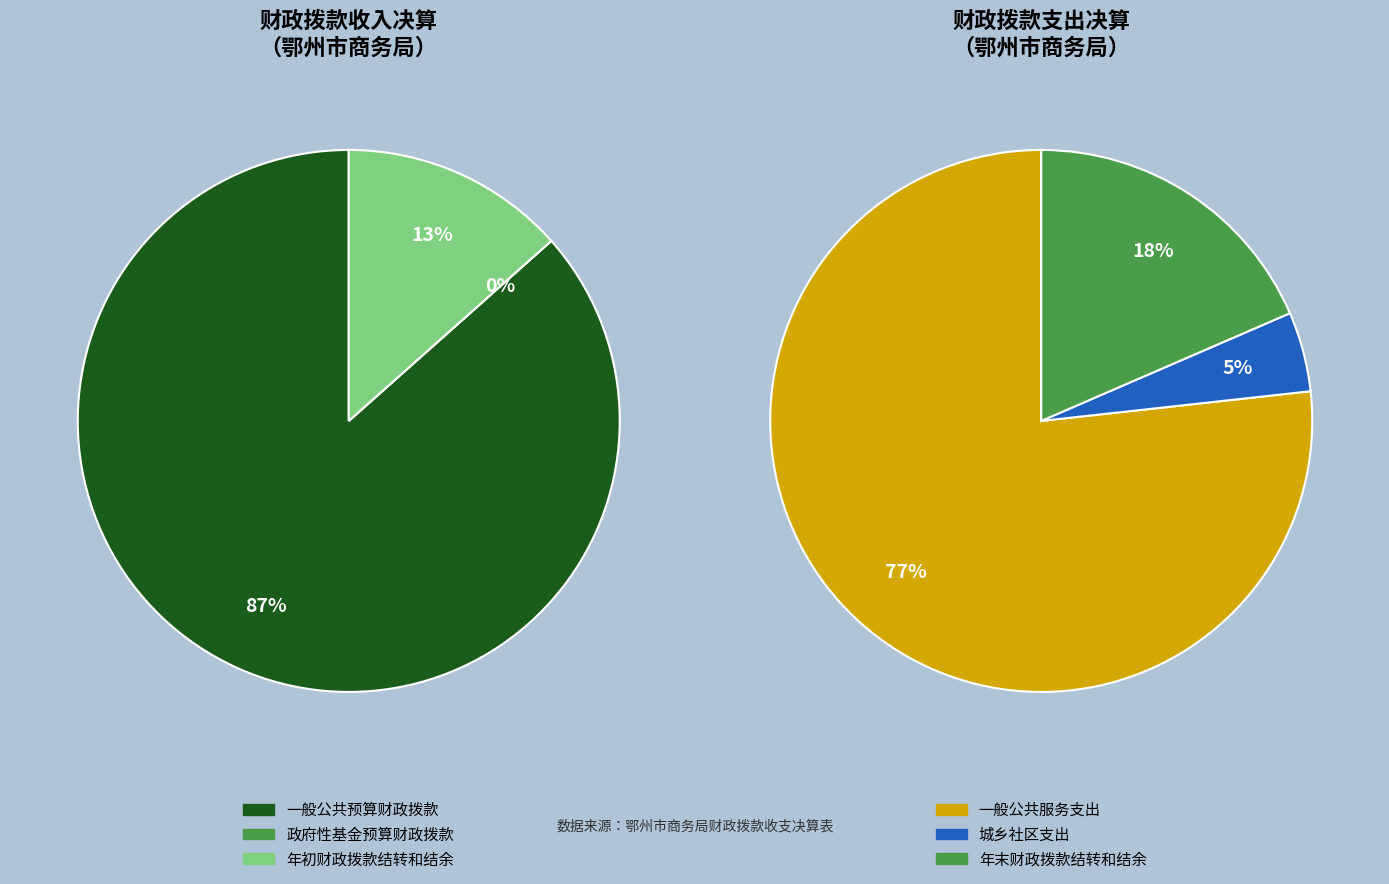

How much of the chart is everything except 年初财政拨款结转和结余?

86.6%